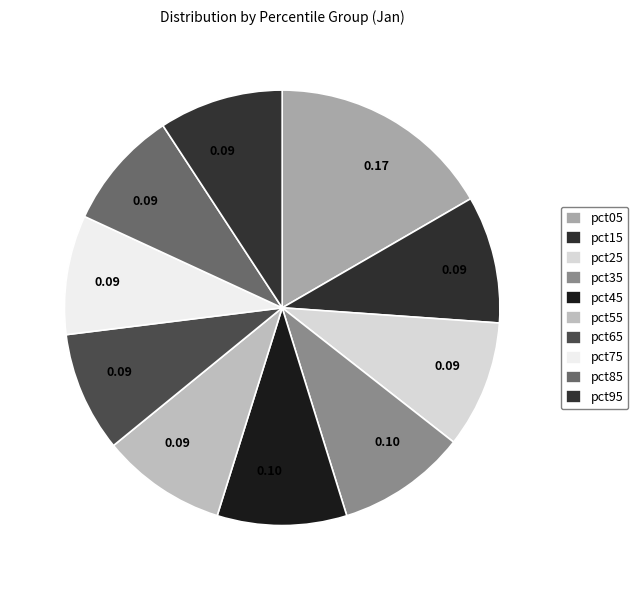

Which category has the biggest portion of the pie?

pct05